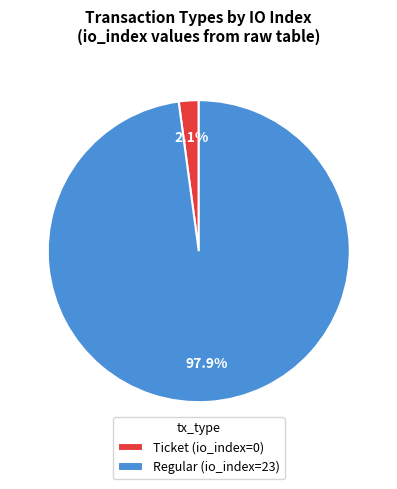

Rank the categories by value from lowest to highest.

Ticket, Regular